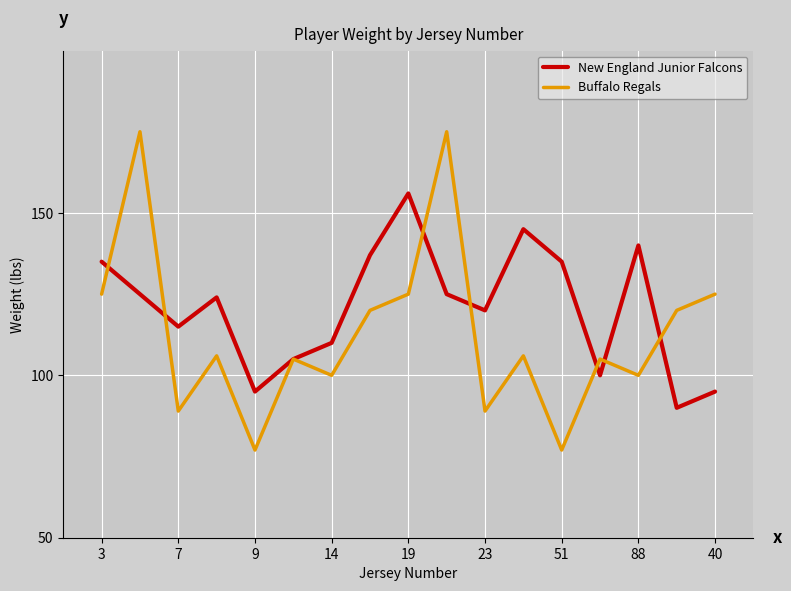

What is the smallest value displayed?

77